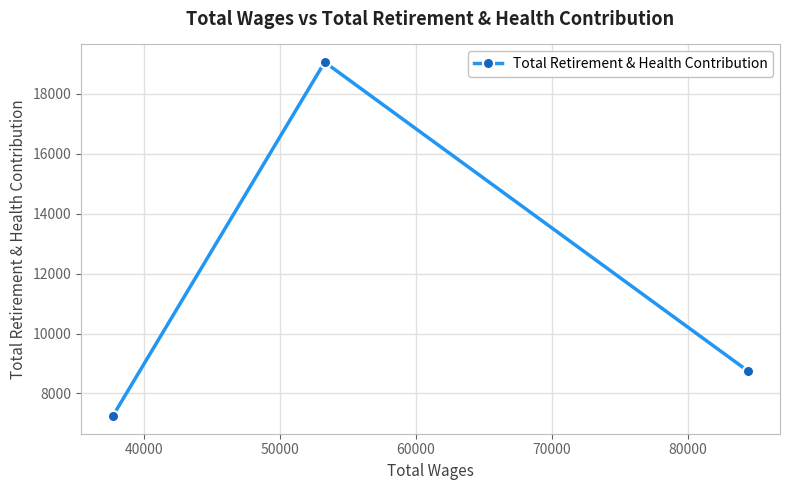

What is the smallest value displayed?

7248